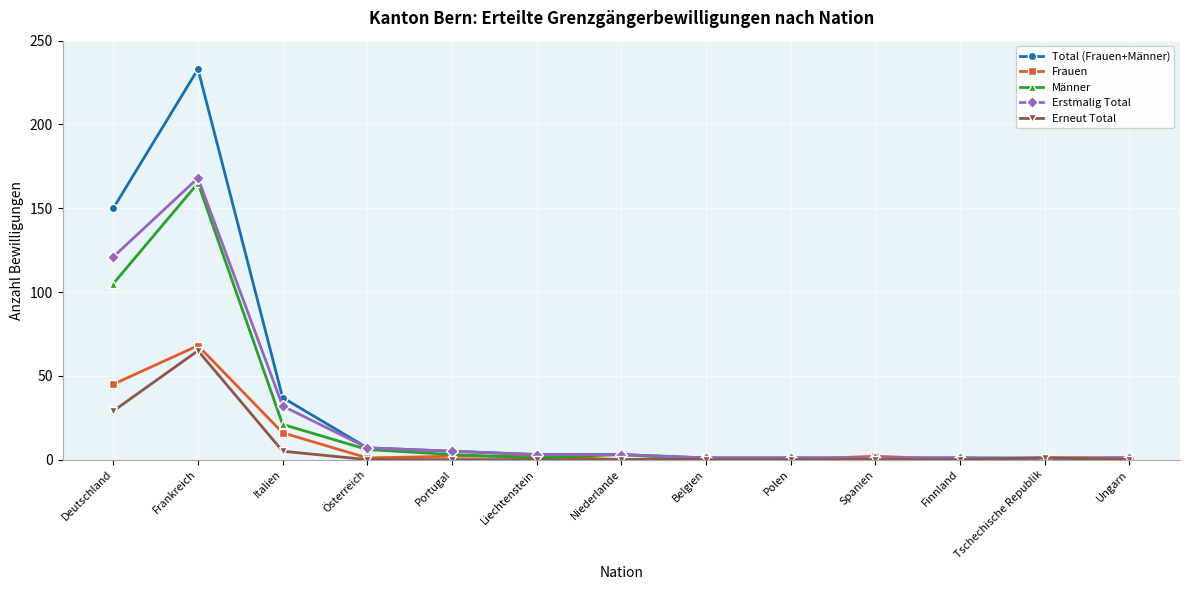

Which label corresponds to the largest value in the chart?

Frankreich